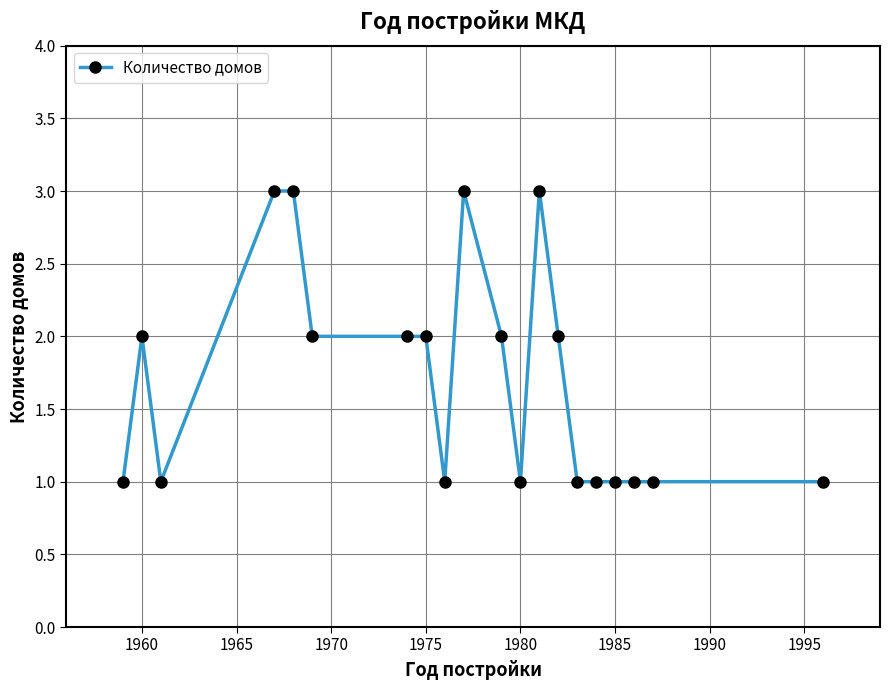

What is the sum of all values?

34